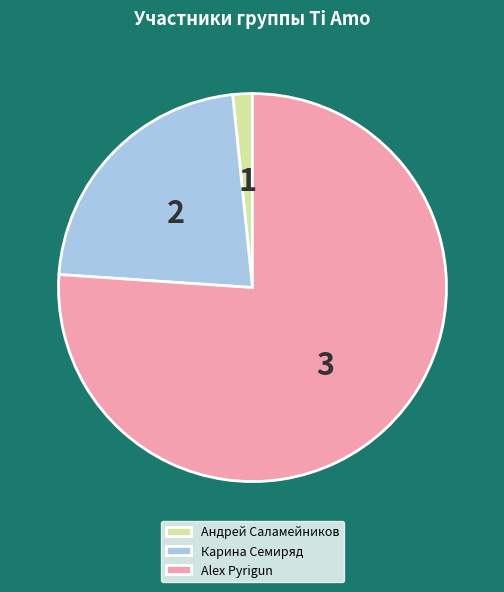

Approximately how many times larger is the value at Карина Семиряд compared to Alex Pyrigun?

0.3